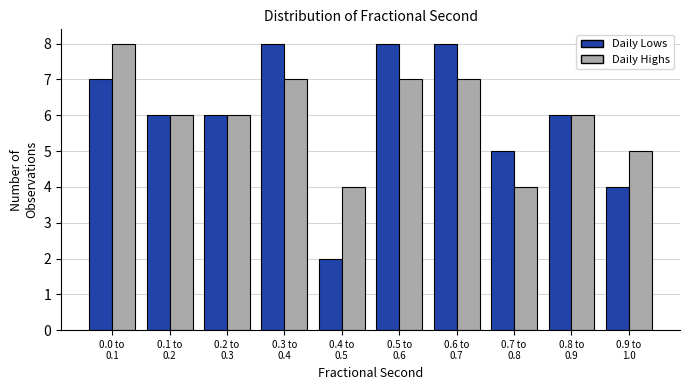

Reading left to right, what are all the values shown in this chart?

Daily Lows: 7	6	6	8	2	8	8	5	6	4
Daily Highs: 8	6	6	7	4	7	7	4	6	5